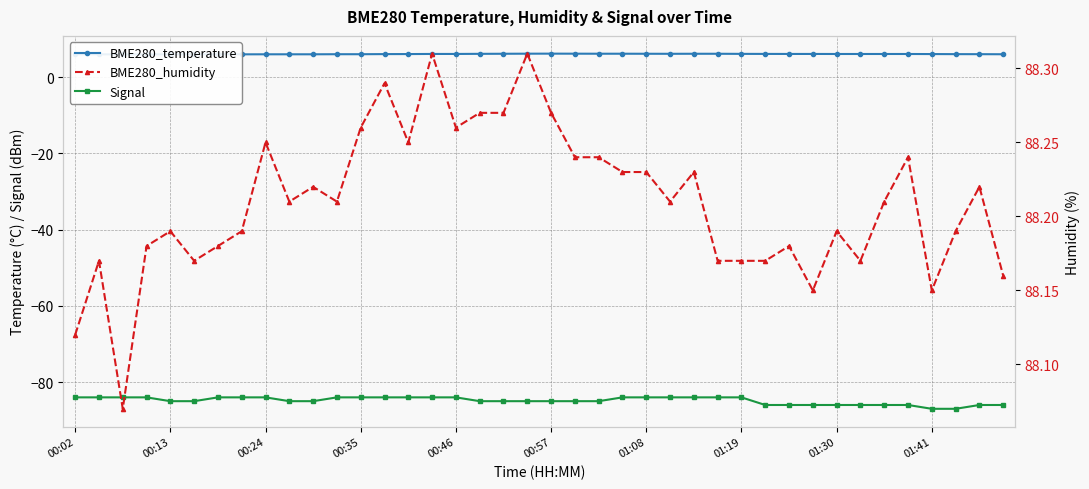

True or false: BME280_temperature has a value of 3.8 at 14.

False